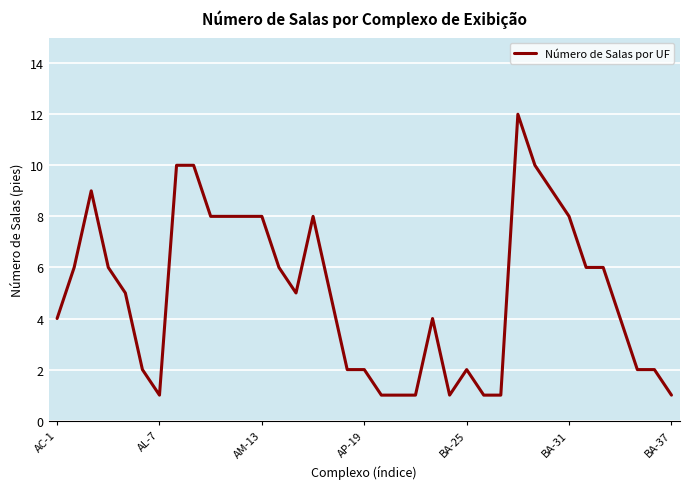

What is the maximum value shown in the chart?

12